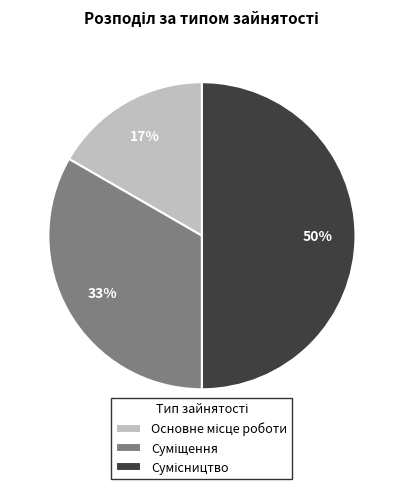

To the nearest percent, what is the average slice percentage?

33%